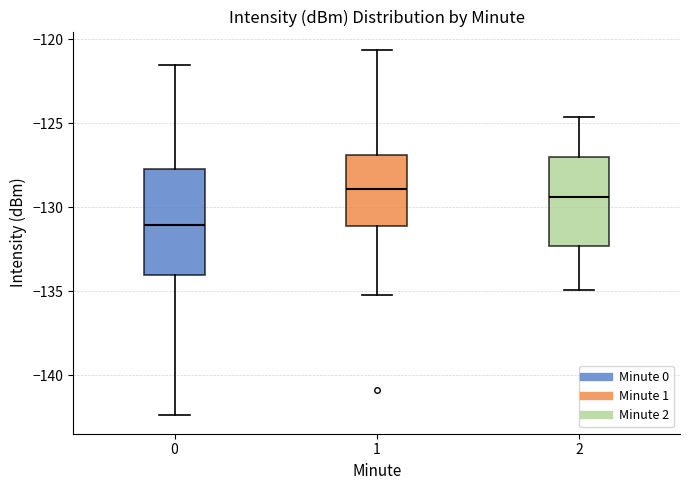

Which box is the tallest, from its lower edge to its upper edge?

0